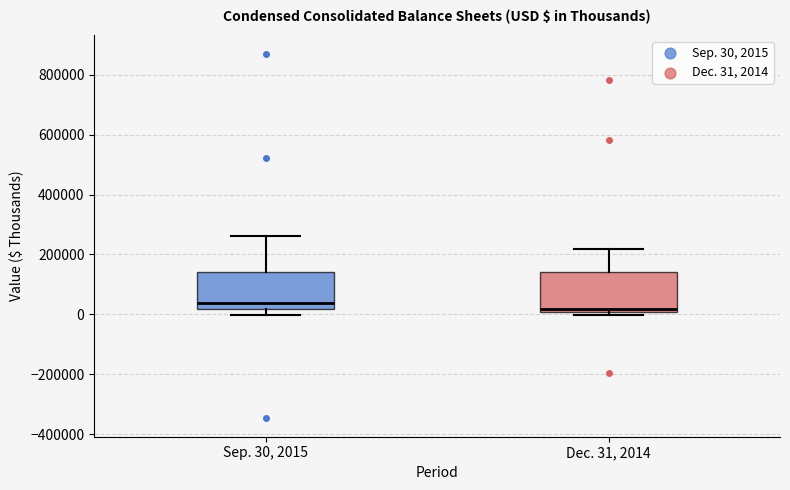

Which box's median line is the highest?

Sep. 30, 2015